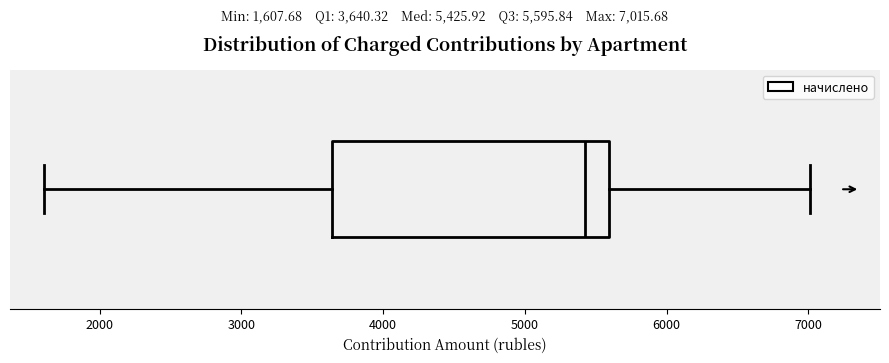

Read this box plot against the x-axis: the position of the median line, the range covered by the box, and the ends of both whiskers. The values are not printed on the chart, so give them approximately, as read against the axis.

median 5400, box 3600 to 5600, whiskers 1600 to 7000